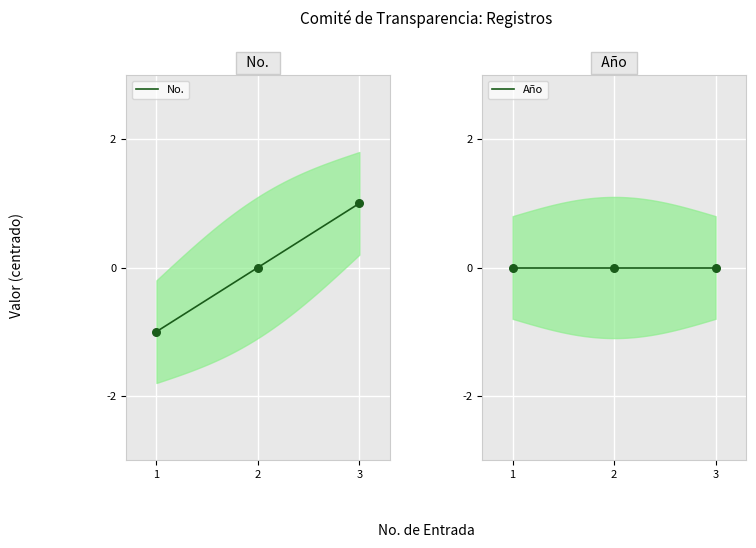

Is the value of Año at 3 greater than the value of No. at 1?

Yes